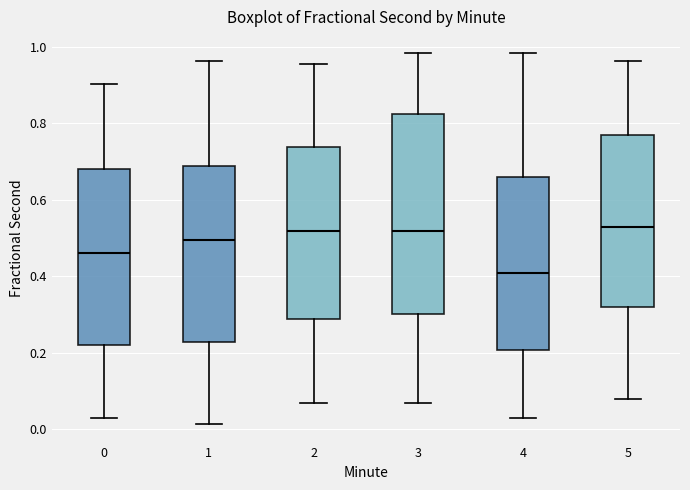

Reading left to right, read every box against the y-axis: the position of its median line, the range the box covers, and the ends of its whiskers. The values are not printed on the chart, so give them approximately, as read against the axis.

0: median 0.46, box 0.22 to 0.68, whiskers 0.02 to 0.90
1: median 0.50, box 0.22 to 0.68, whiskers 0.02 to 0.96
2: median 0.52, box 0.28 to 0.74, whiskers 0.06 to 0.96
3: median 0.52, box 0.30 to 0.82, whiskers 0.06 to 0.98
4: median 0.40, box 0.20 to 0.66, whiskers 0.02 to 0.98
5: median 0.52, box 0.32 to 0.76, whiskers 0.08 to 0.96